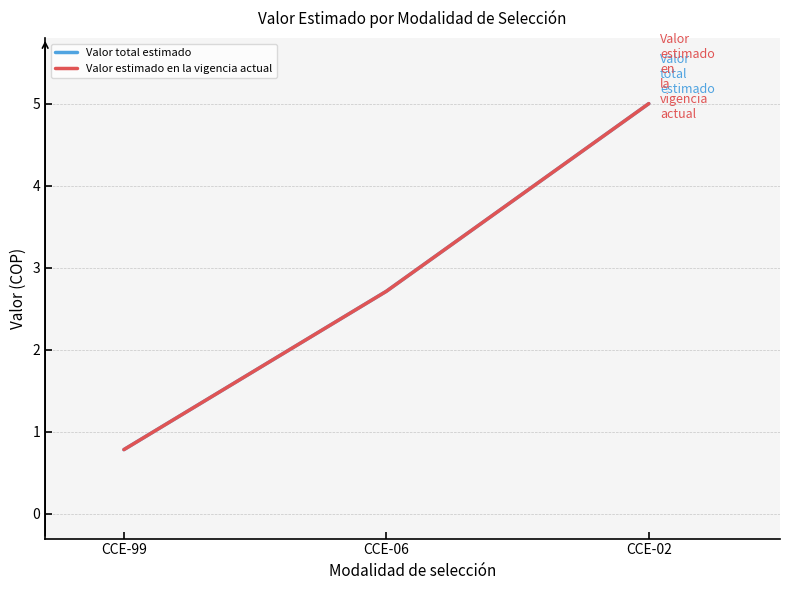

Does the chart display data point markers on the line(s)?

No